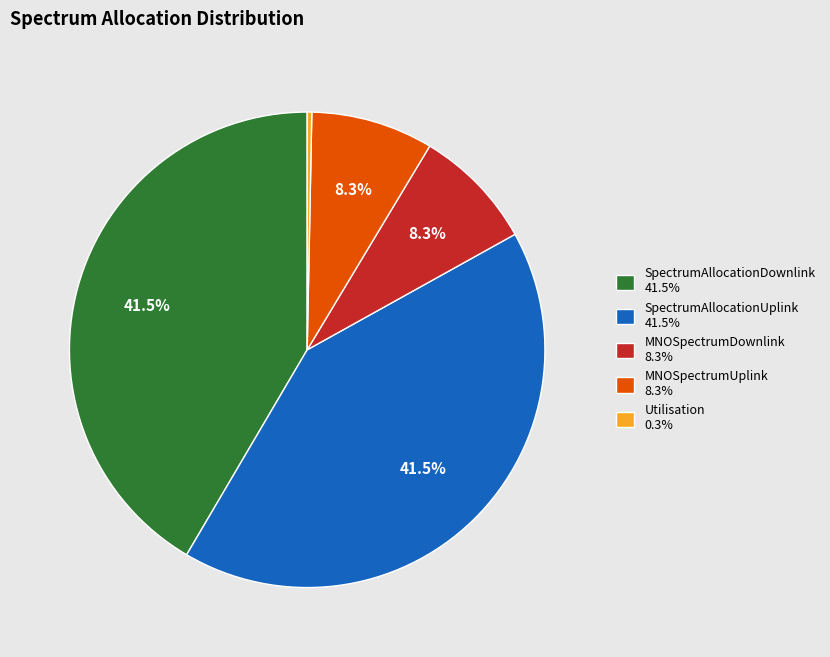

Which category has the smallest portion of the pie?

Utilisation